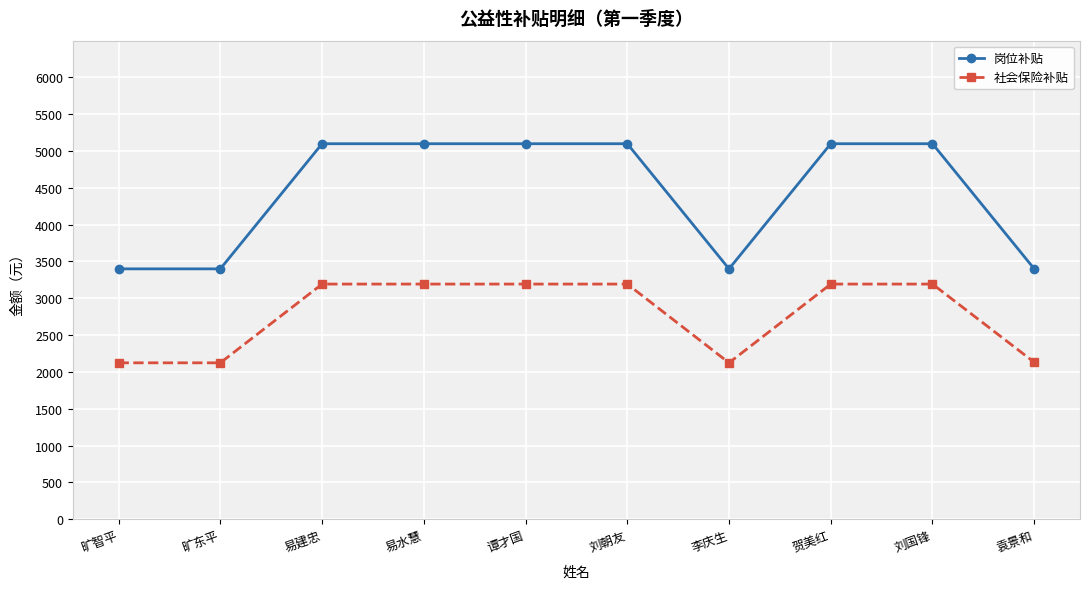

True or false: 社会保险补贴 and 岗位补贴 cross at least once.

False